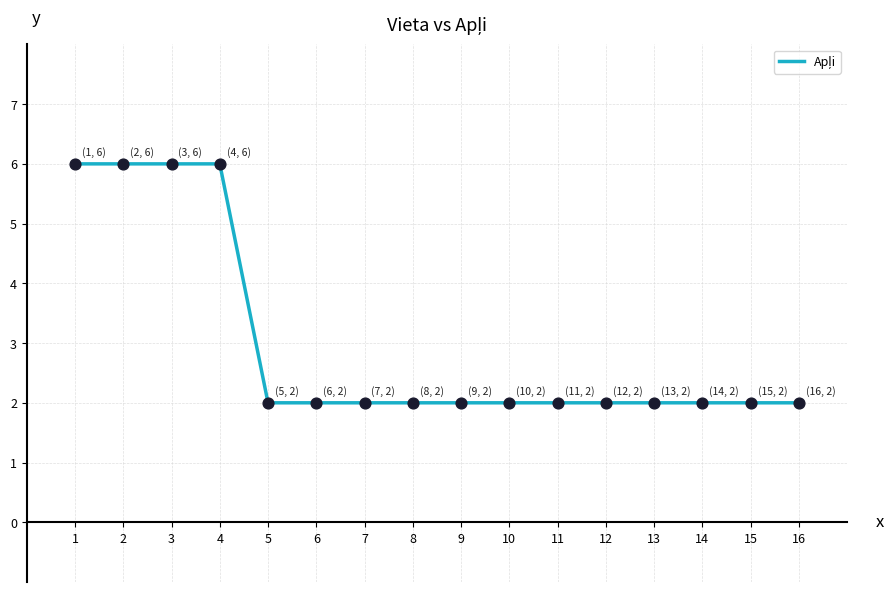

What is the change in value from 4 to 6?

-4